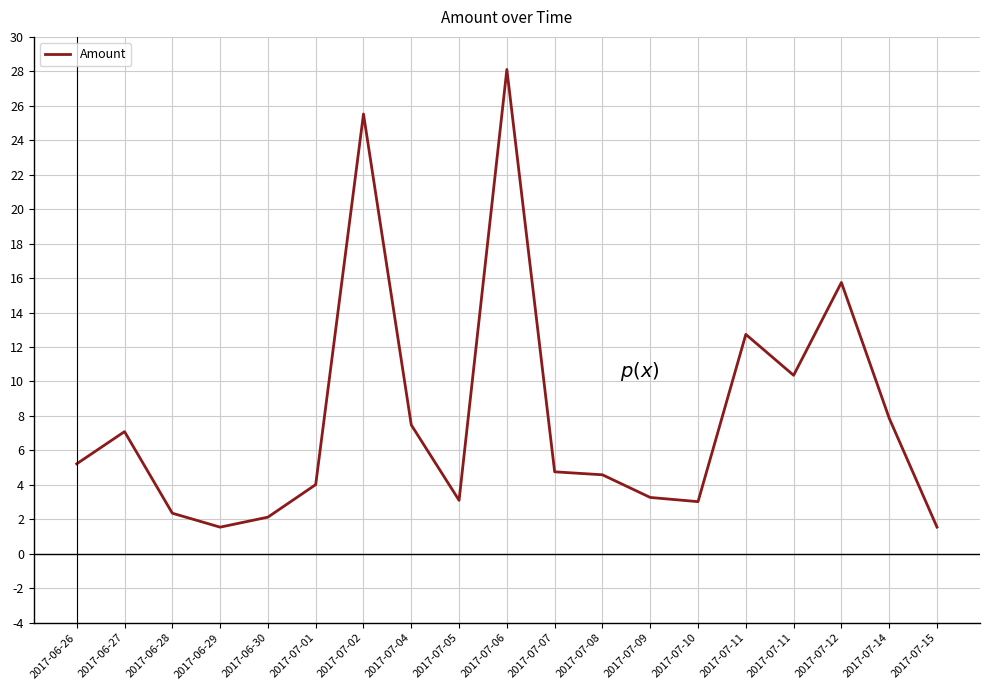

How many lines are shown in the chart?

1